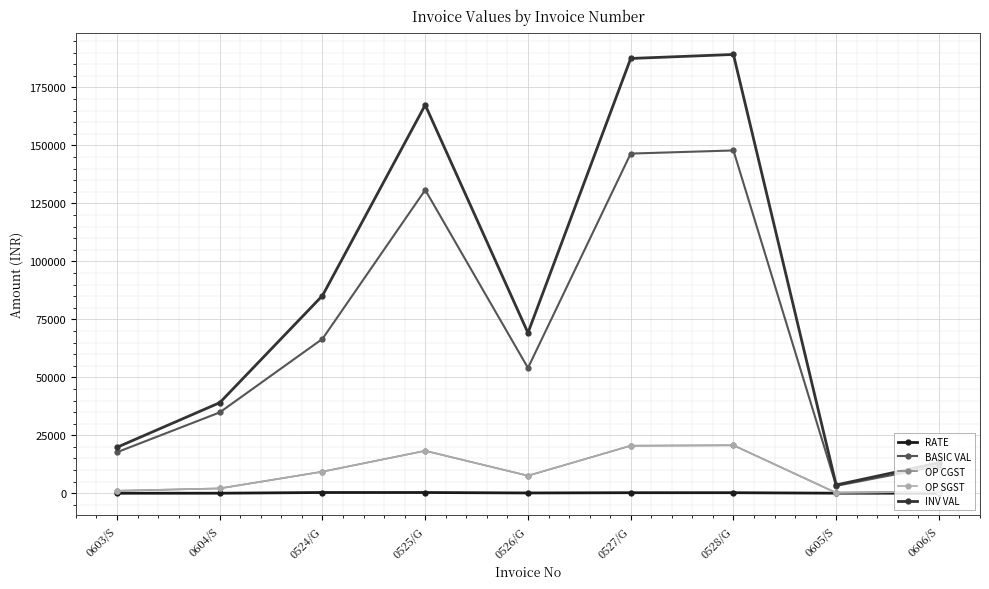

List the labels in order of RATE value, largest first.

0524/G, 0525/G, 0528/G, 0527/G, 0526/G, 0605/S, 0604/S, 0606/S, 0603/S